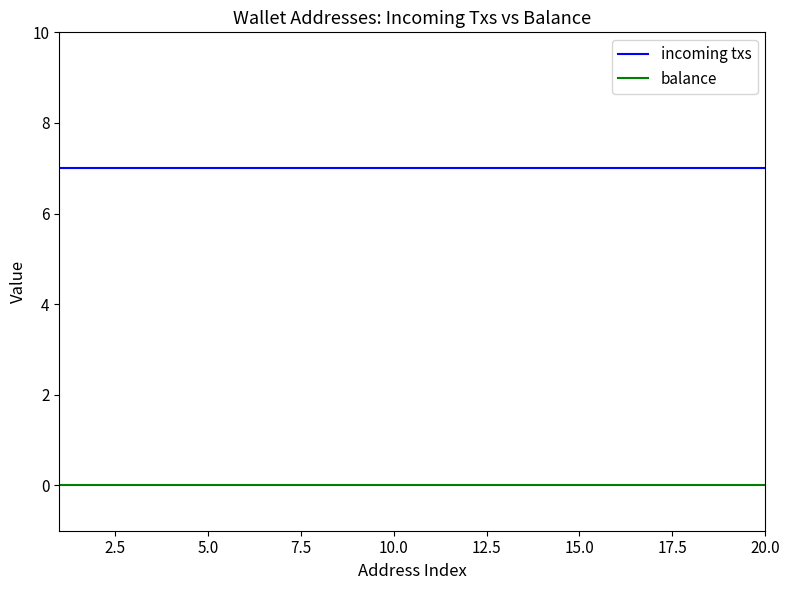

How many lines are shown in the chart?

2